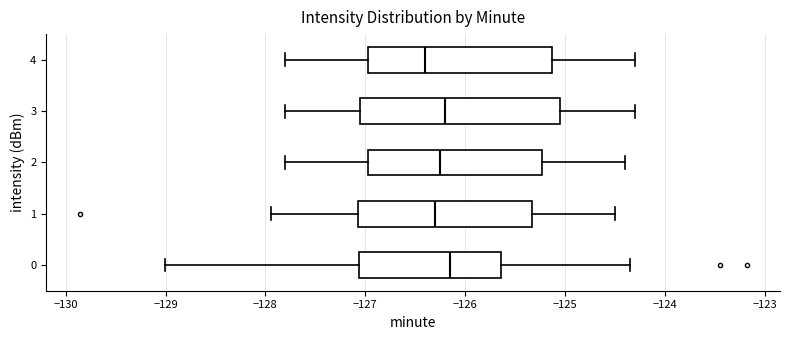

Reading bottom to top, read every box against the x-axis: the position of its median line, the range the box covers, and the ends of its whiskers. The values are not printed on the chart, so give them approximately, as read against the axis.

0: median -126.1, box -127.1 to -125.6, whiskers -129.0 to -124.3
1: median -126.3, box -127.1 to -125.3, whiskers -127.9 to -124.5
2: median -126.2, box -127.0 to -125.2, whiskers -127.8 to -124.4
3: median -126.2, box -127.0 to -125.0, whiskers -127.8 to -124.3
4: median -126.4, box -127.0 to -125.1, whiskers -127.8 to -124.3